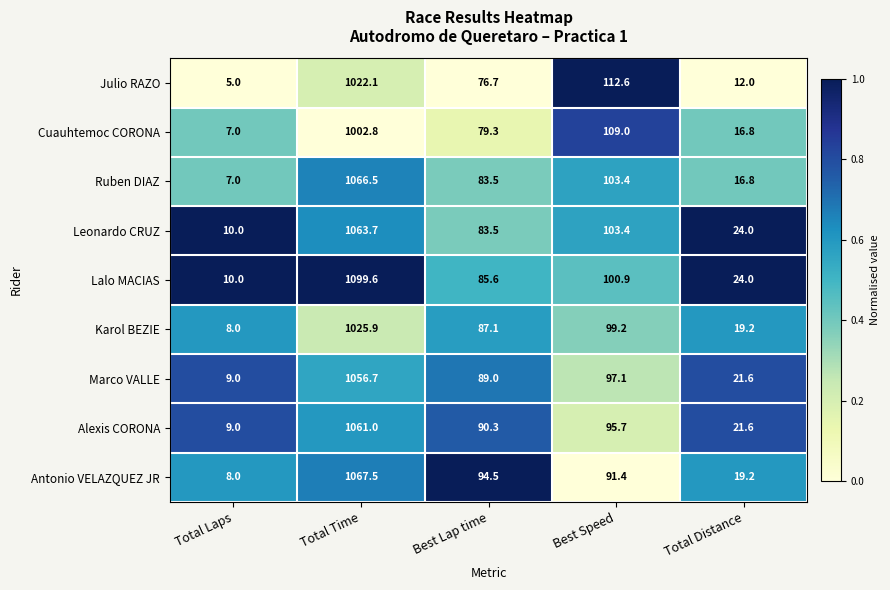

At which label does Julio RAZO reach its peak?

Total Time